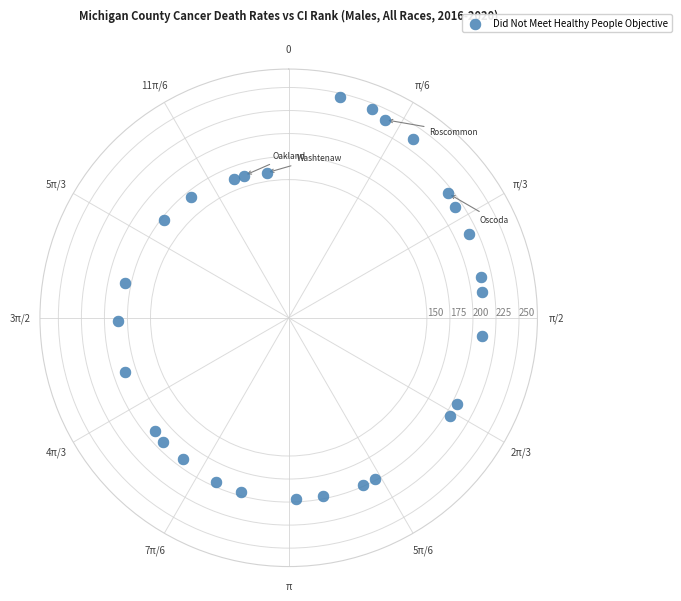

What is the range of X values (max minus min)?

5.9